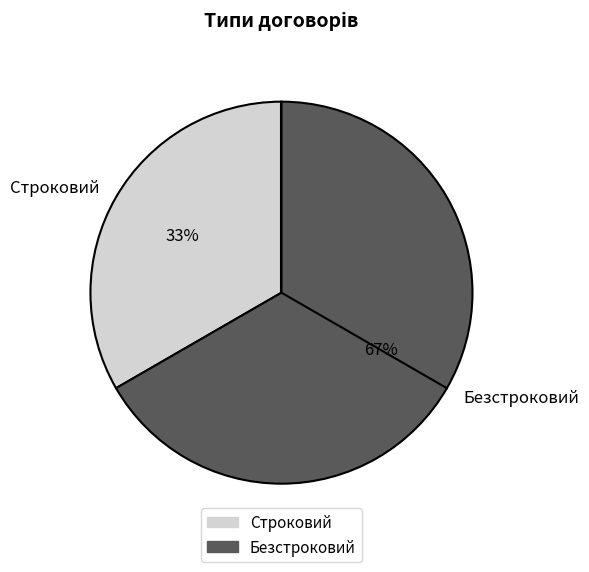

Is it true that Безстроковий is 59% of the pie?

False